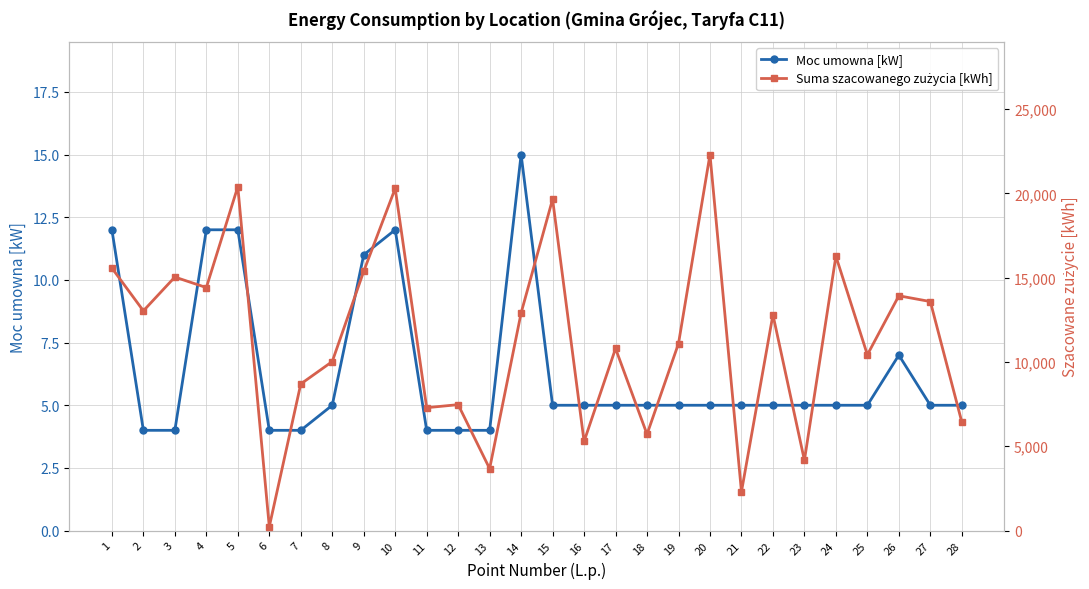

What is the value of the Suma szacowanego zużycia [kWh] point at the 6th from the left?

230